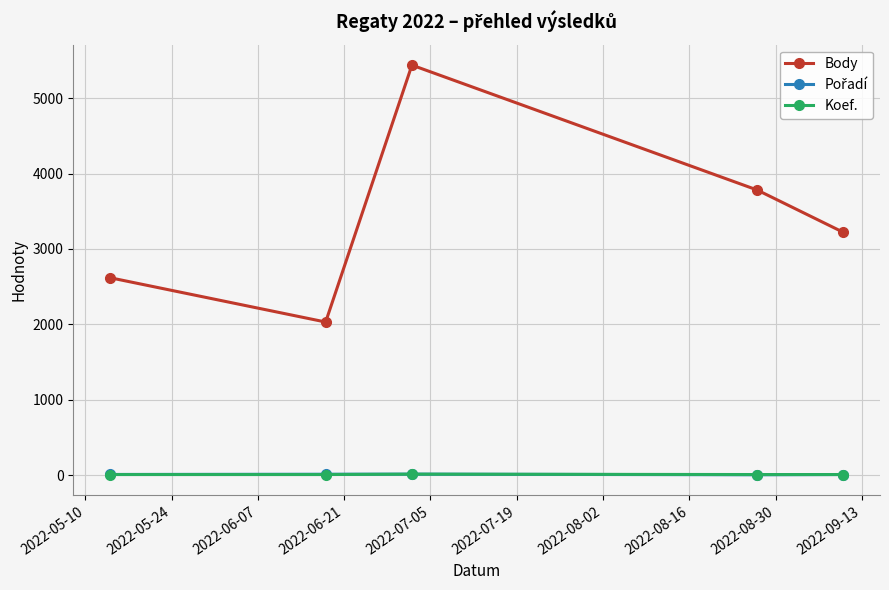

How many distinct data groups are displayed?

3